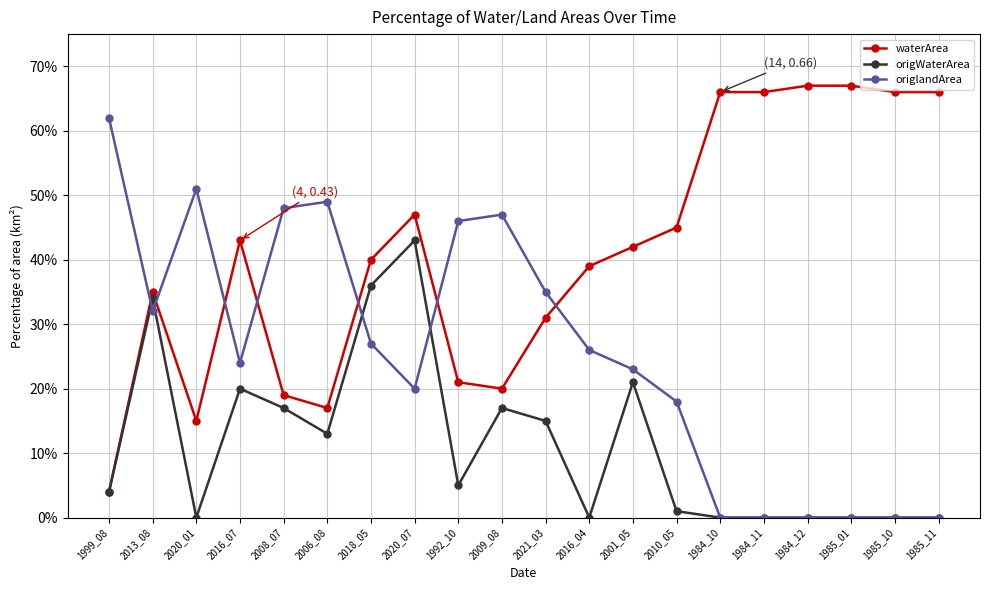

Reading right to left, extract all data points from this chart.

waterArea: 1985_11=0.7	1985_10=0.7	1985_01=0.7	1984_12=0.7	1984_11=0.7	1984_10=0.7	2010_05=0.5	2001_05=0.4	2016_04=0.4	2021_03=0.3	2009_08=0.2	1992_10=0.2	2020_07=0.5	2018_05=0.4	2006_08=0.2	2008_07=0.2	2016_07=0.4	2020_01=0.1	2013_08=0.3	1999_08=0.0
origWaterArea: 1985_11=0.0	1985_10=0.0	1985_01=0.0	1984_12=0.0	1984_11=0.0	1984_10=0.0	2010_05=0.0	2001_05=0.2	2016_04=0.0	2021_03=0.1	2009_08=0.2	1992_10=0.1	2020_07=0.4	2018_05=0.4	2006_08=0.1	2008_07=0.2	2016_07=0.2	2020_01=0.0	2013_08=0.3	1999_08=0.0
origlandArea: 1985_11=0.0	1985_10=0.0	1985_01=0.0	1984_12=0.0	1984_11=0.0	1984_10=0.0	2010_05=0.2	2001_05=0.2	2016_04=0.3	2021_03=0.3	2009_08=0.5	1992_10=0.5	2020_07=0.2	2018_05=0.3	2006_08=0.5	2008_07=0.5	2016_07=0.2	2020_01=0.5	2013_08=0.3	1999_08=0.6